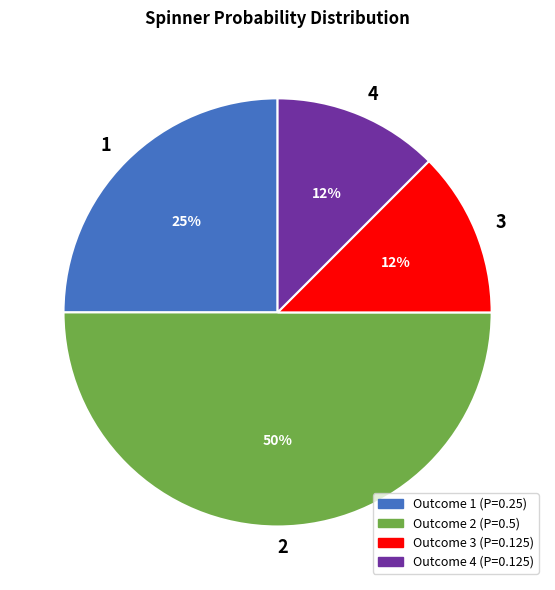

To the nearest percent, what is the average slice percentage?

25%